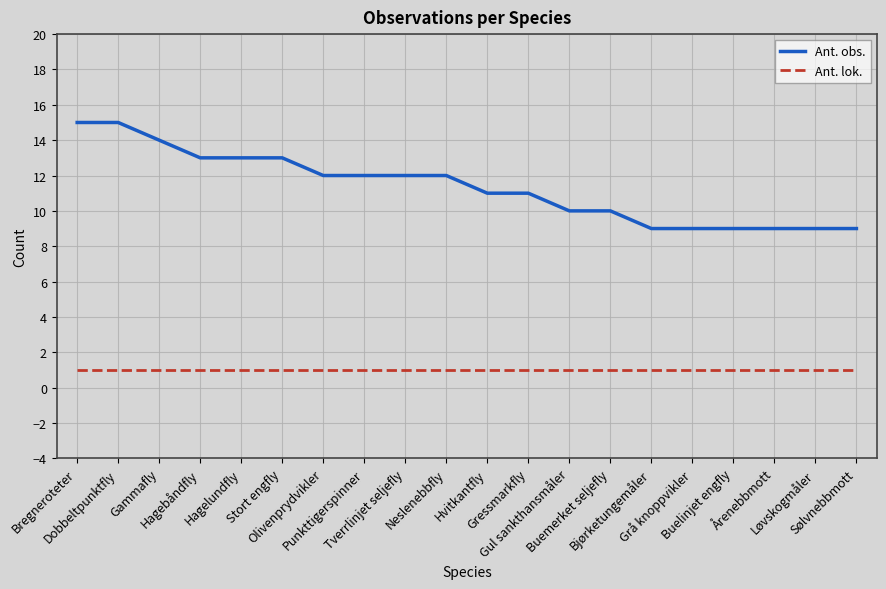

Reading left to right, list all the values displayed in this chart.

Ant. obs.: 15	15	14	13	13	13	12	12	12	12	11	11	10	10	9	9	9	9	9	9
Ant. lok.: 1	1	1	1	1	1	1	1	1	1	1	1	1	1	1	1	1	1	1	1